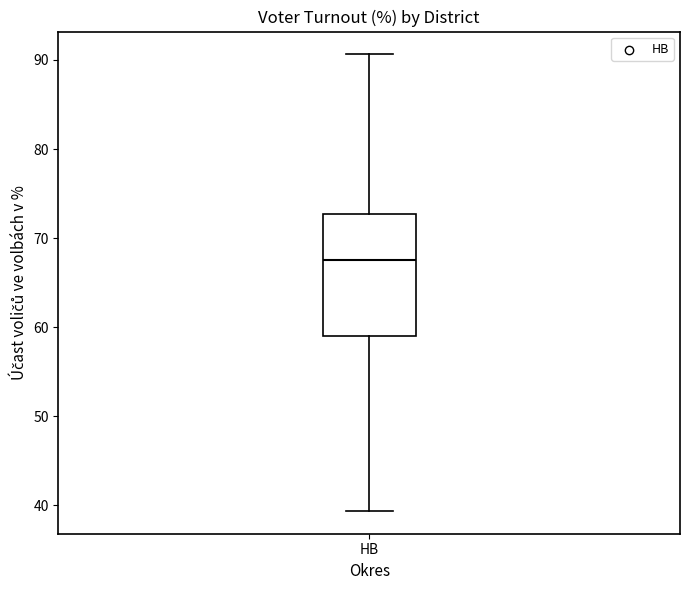

Where does the median line of the box for HB sit on the y-axis? The values are not printed on the chart, so give them approximately, as read against the axis.

68